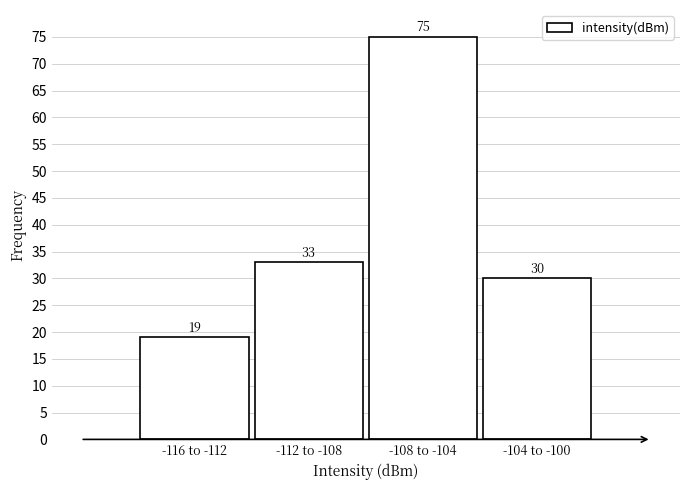

Reading right to left, what are all the values shown in this chart?

-104 to -100=30	-108 to -104=75	-112 to -108=33	-116 to -112=19